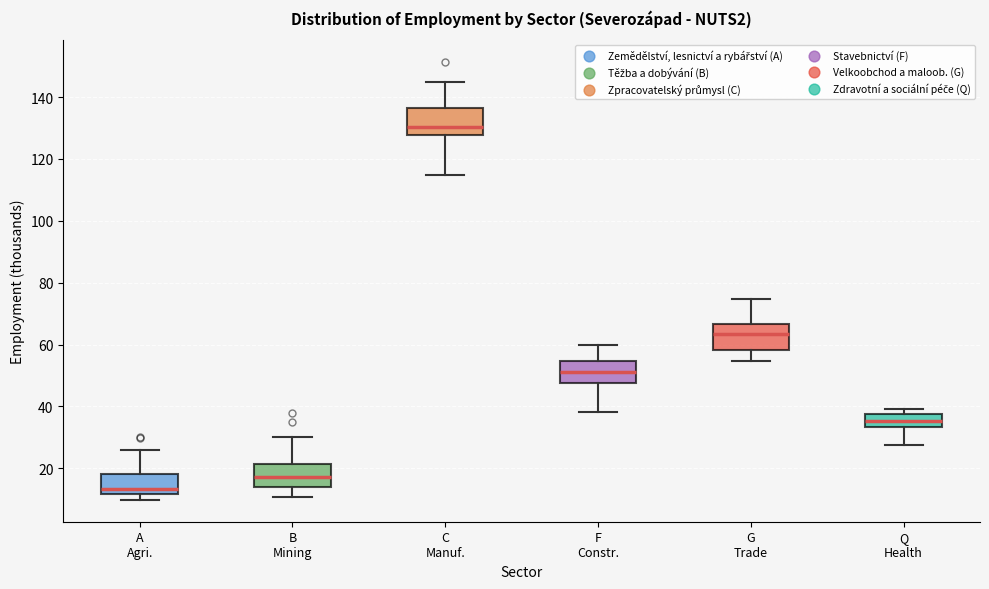

Where does the lower whisker of the box for Q Health end on the y-axis? The values are not printed on the chart, so give them approximately, as read against the axis.

28